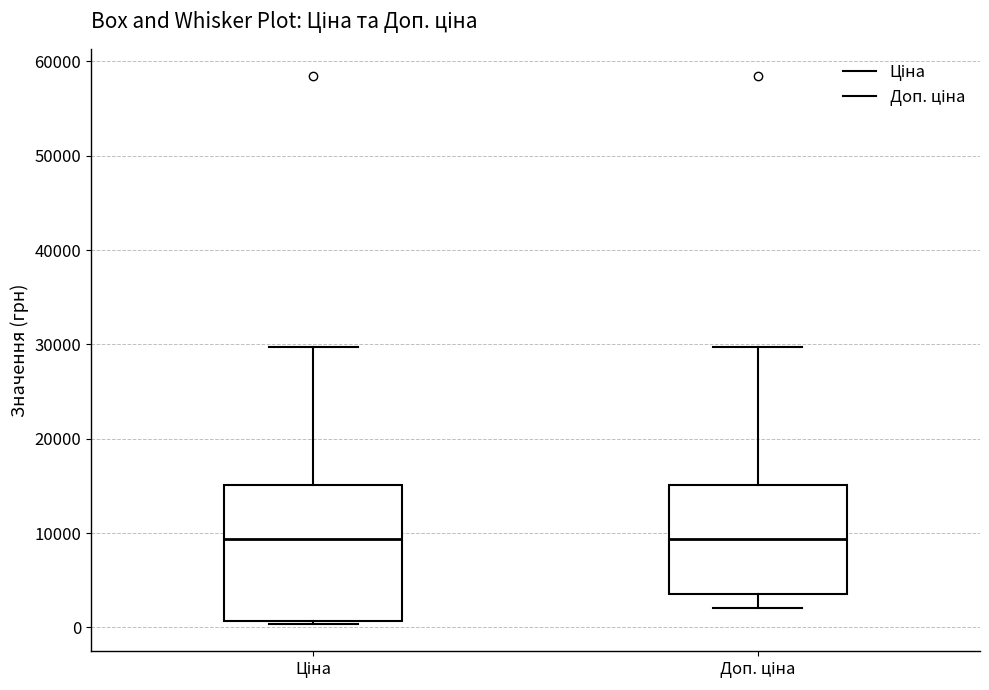

Comparing the boxes themselves (not the whiskers), which one is the tallest?

Ціна